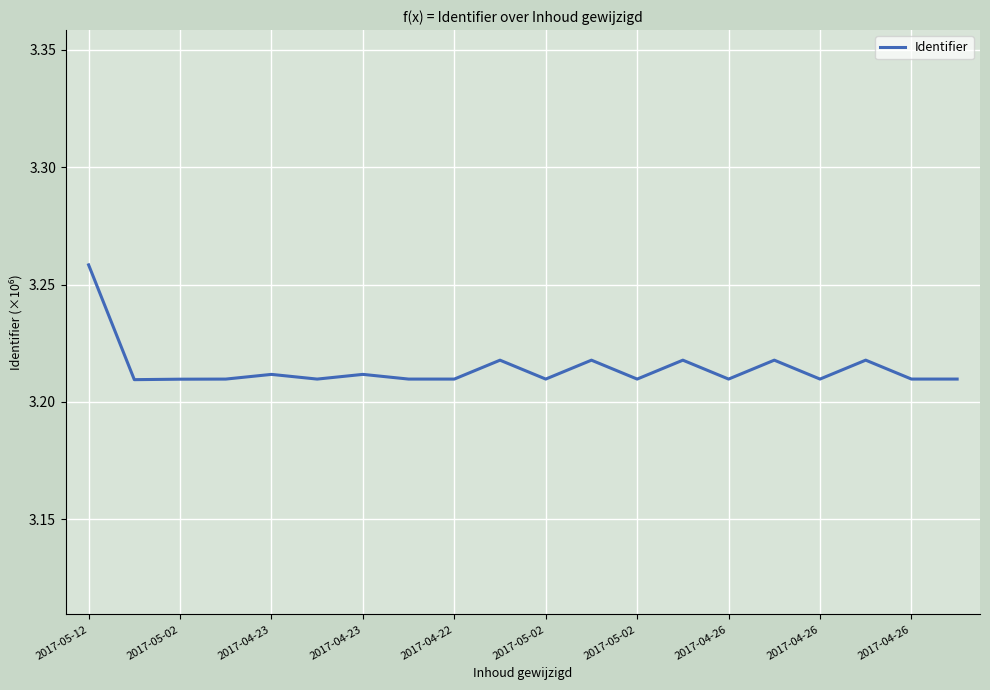

Which category has the lowest value across all series?

2017-05-02